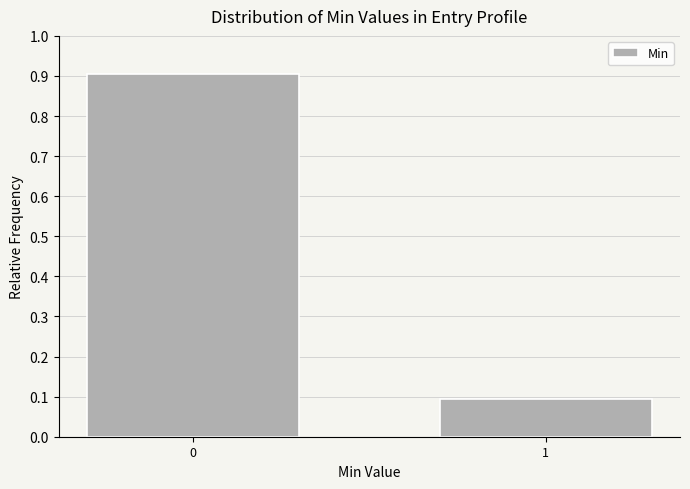

Reading right to left, extract all data points from this chart.

1=0.1	0=0.9